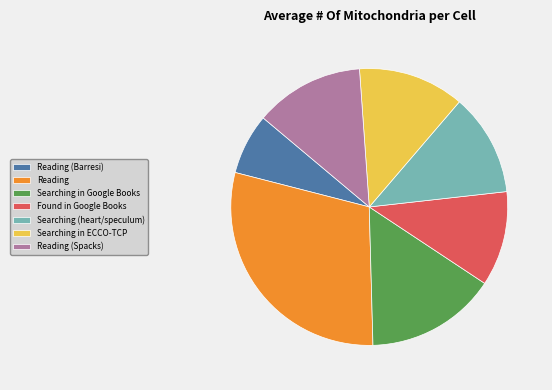

Does Reading represent more than half of the total?

No